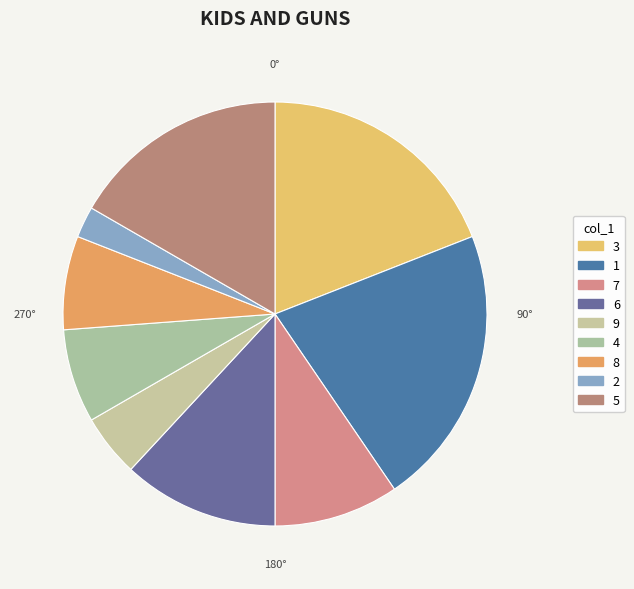

How many segments does this pie chart have?

9